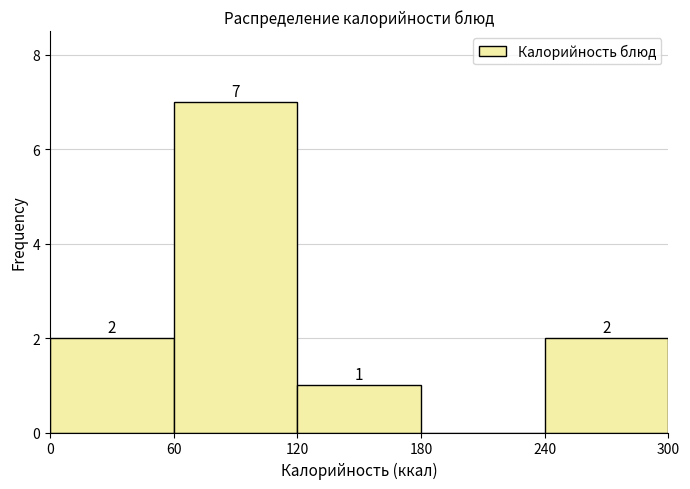

Which range on the x-axis has the tallest bar?

60 to 120